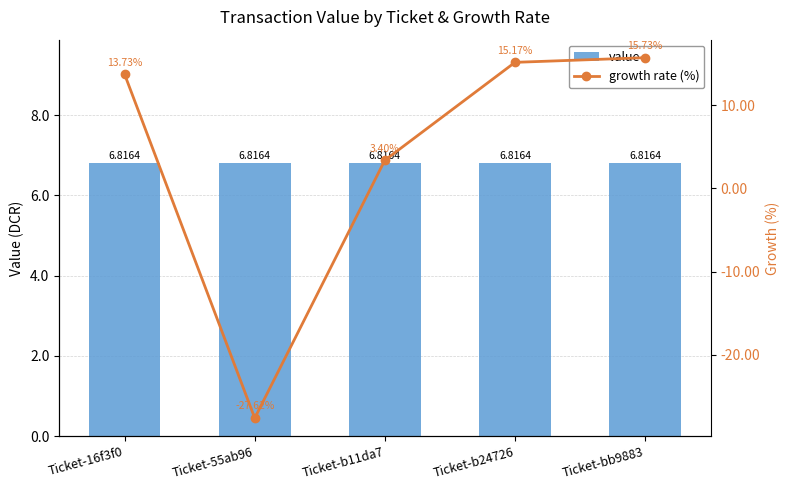

Reading right to left, extract all data points from this chart.

value: 6.8	6.8	6.8	6.8	6.8
growth rate (%): 15.7	15.2	3.4	-27.6	13.7